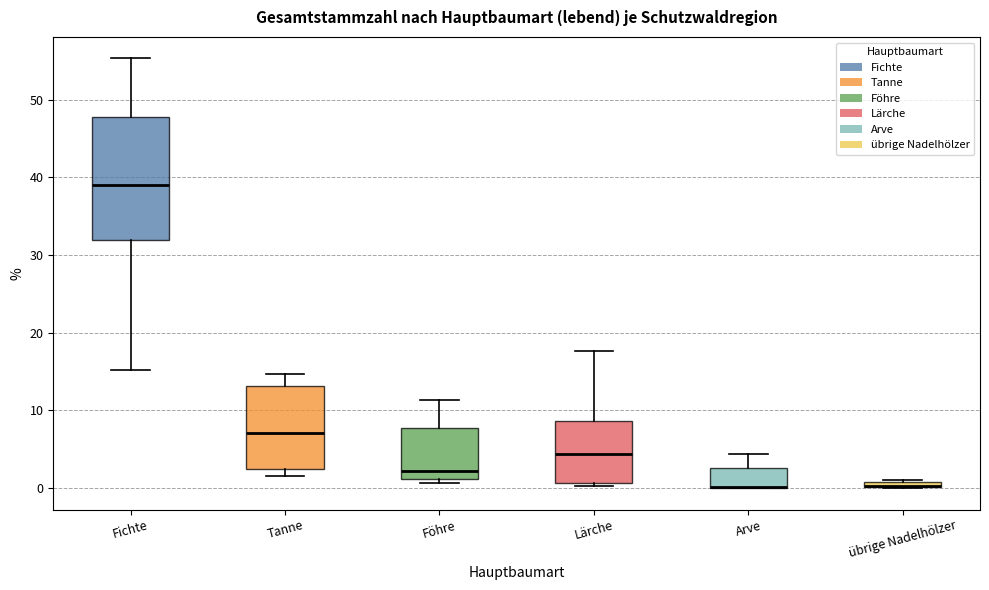

Where does the upper whisker of the box for Fichte end on the y-axis? The values are not printed on the chart, so give them approximately, as read against the axis.

55